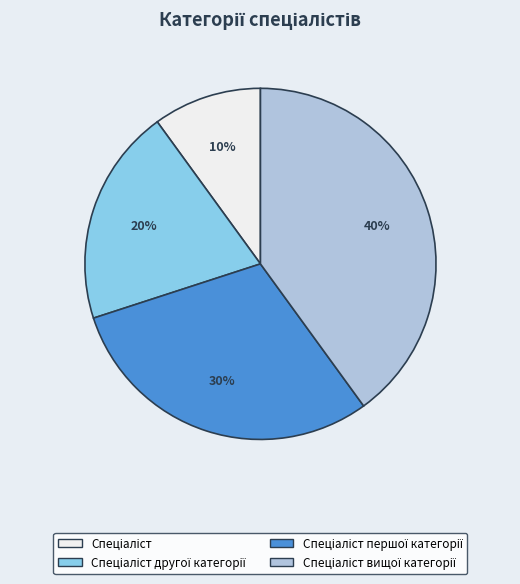

Does any single category account for the majority?

No